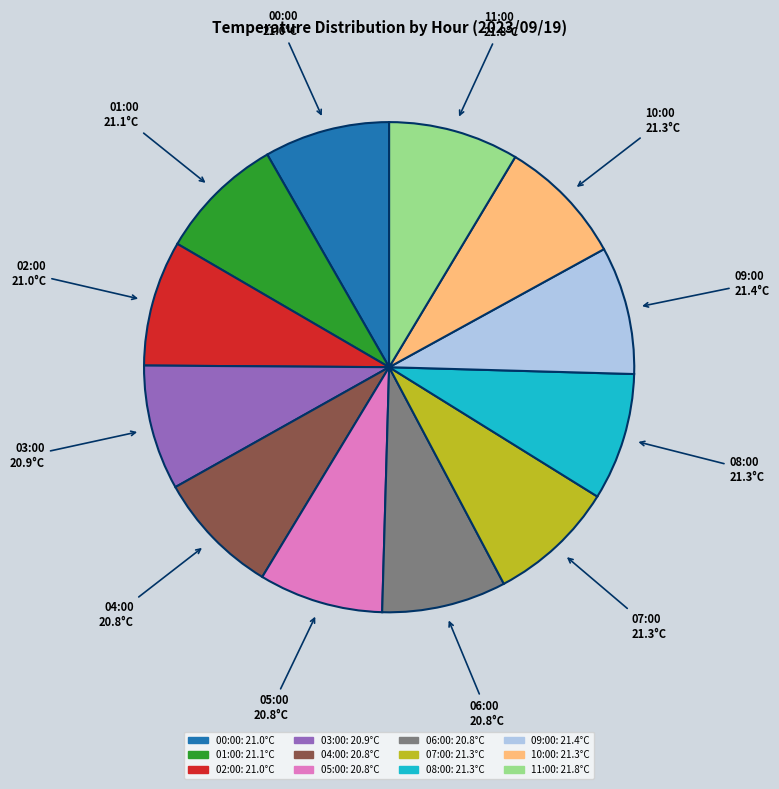

Is 00:00 the majority of the pie?

No